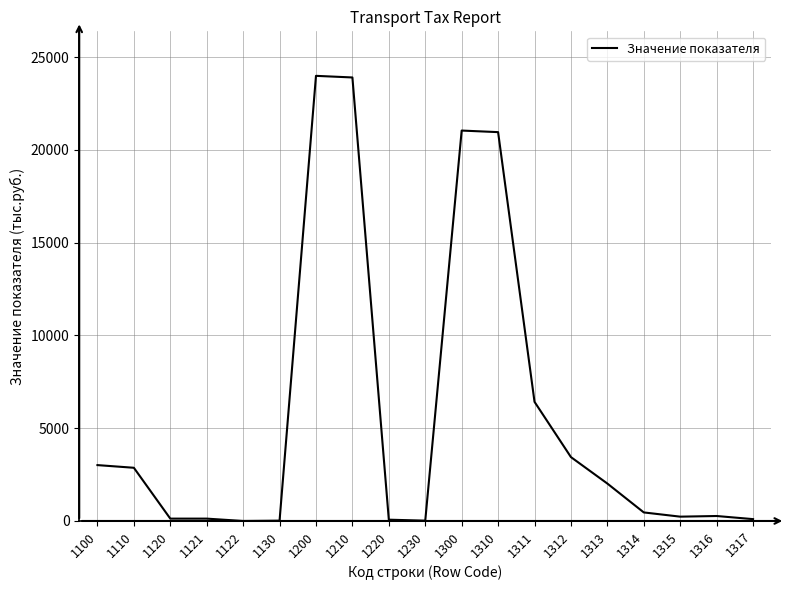

What is the difference between the maximum and minimum values?

23994